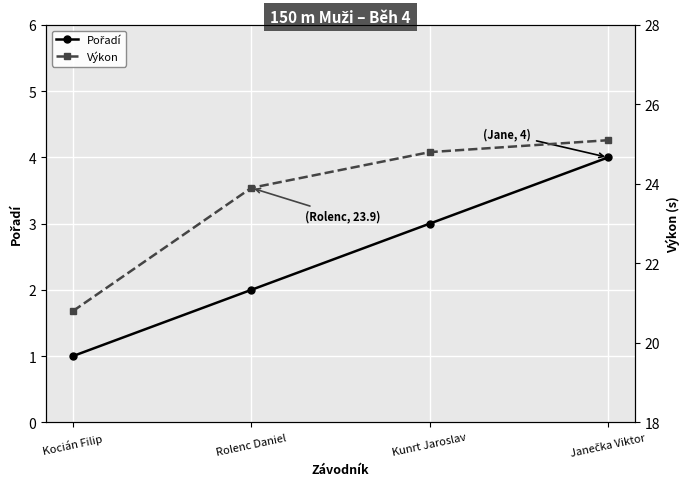

At which label does Pořadí reach its peak?

Janečka Viktor